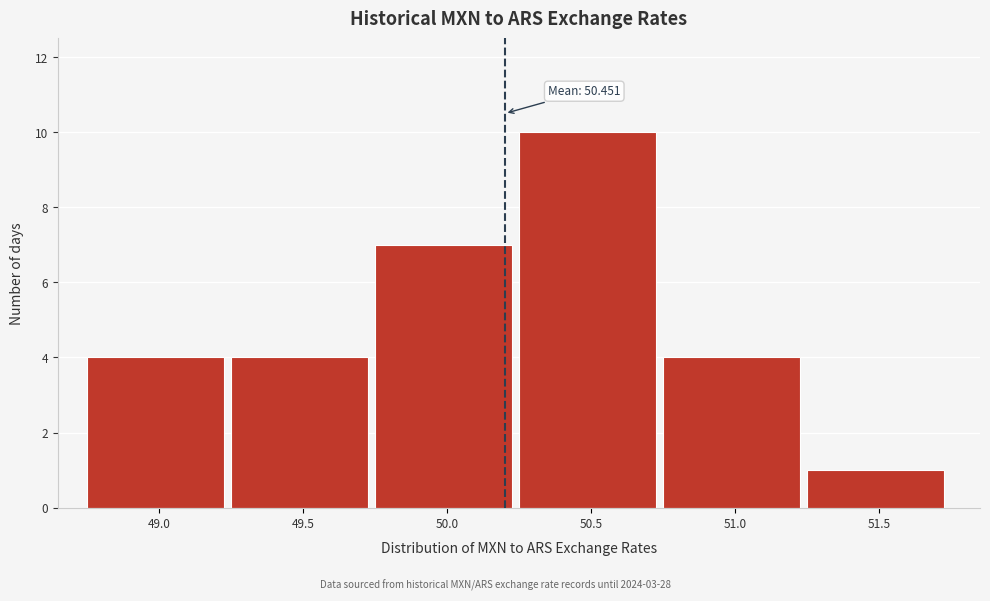

Reading left to right, extract all data points from this chart.

4	4	7	10	4	1